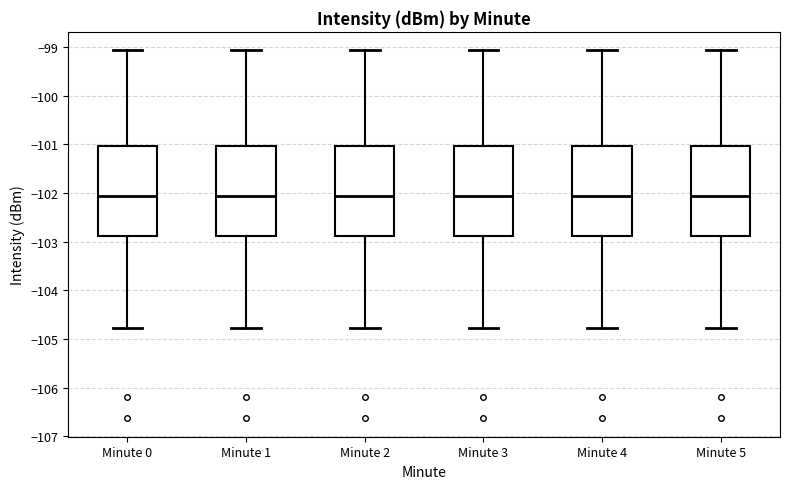

Where is the upper edge of the box for Minute 5 on the y-axis? The values are not printed on the chart, so give them approximately, as read against the axis.

-101.0